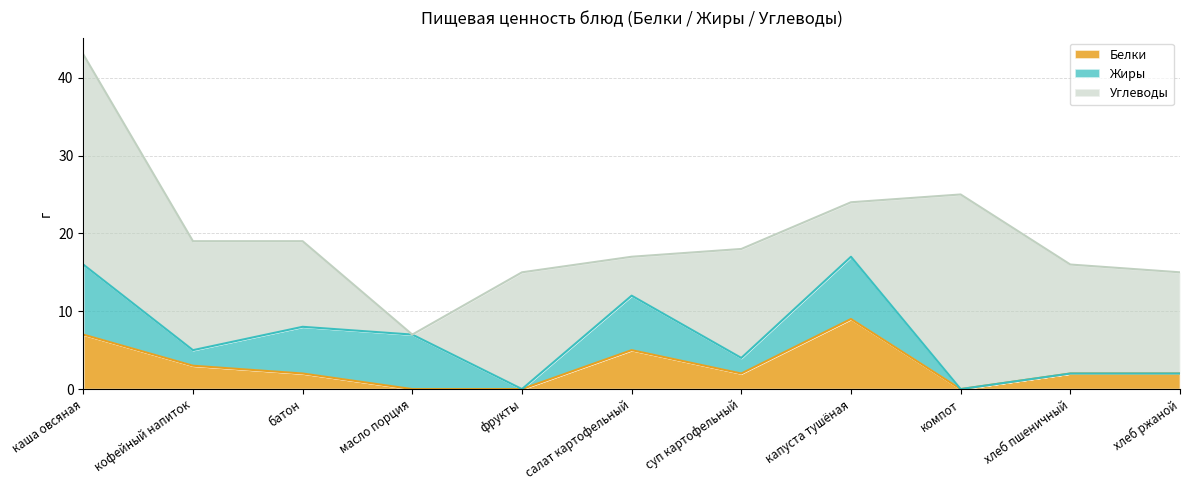

What is the total value across all series at хлеб пшеничный?

16